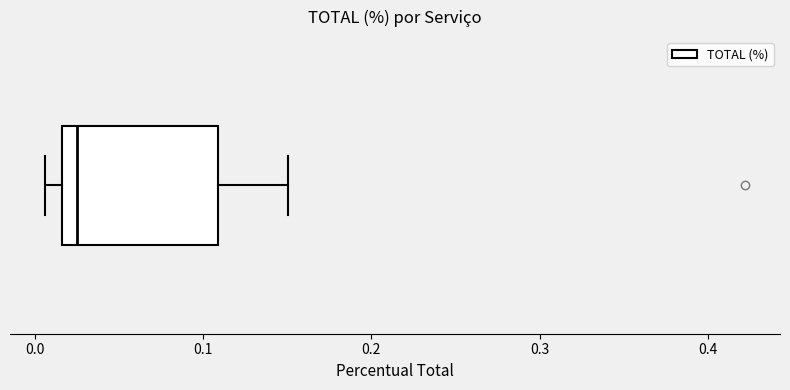

Where does the right whisker of the box end on the x-axis? The values are not printed on the chart, so give them approximately, as read against the axis.

0.15